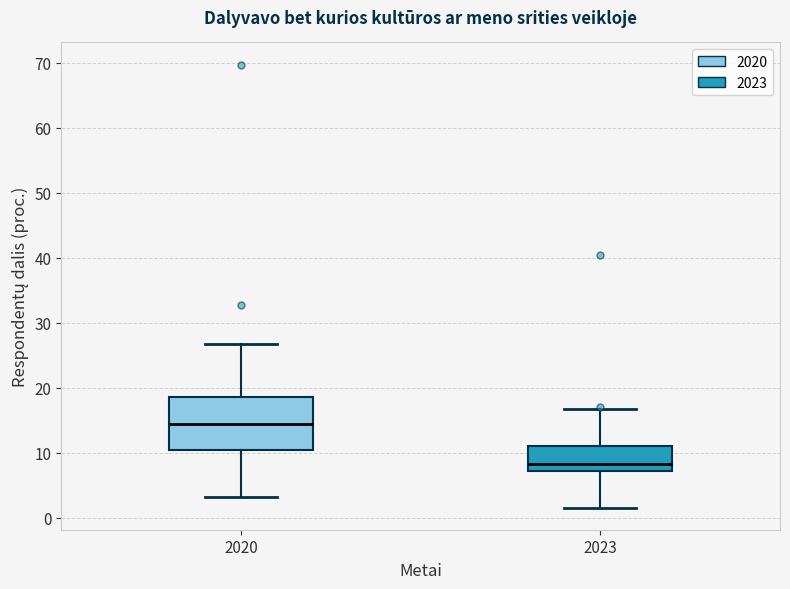

Reading left to right, transcribe this box plot: for each box, give where its median line is, the range the box spans, and where its two whiskers end, as read against the y-axis. The values are not printed on the chart, so give them approximately, as read against the axis.

2020: median 15, box 11 to 19, whiskers 3 to 27
2023: median 8, box 7 to 11, whiskers 2 to 17